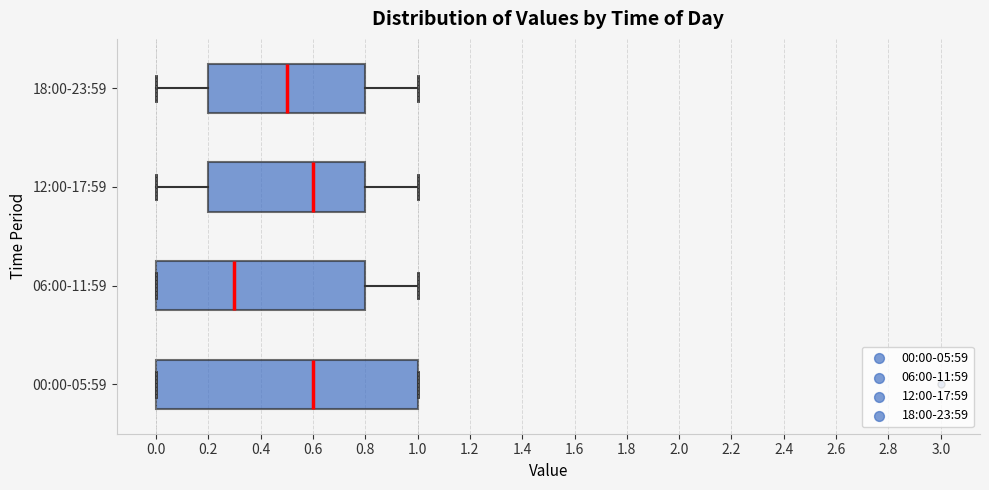

Reading bottom to top, read every box against the x-axis: the position of its median line, the range the box covers, and the ends of its whiskers. The values are not printed on the chart, so give them approximately, as read against the axis.

00:00-05:59: median 0.6, box 0.0 to 1.0, whiskers 0.0 to 1.0
06:00-11:59: median 0.3, box 0.0 to 0.8, whiskers 0.0 to 1.0
12:00-17:59: median 0.6, box 0.2 to 0.8, whiskers 0.0 to 1.0
18:00-23:59: median 0.5, box 0.2 to 0.8, whiskers 0.0 to 1.0